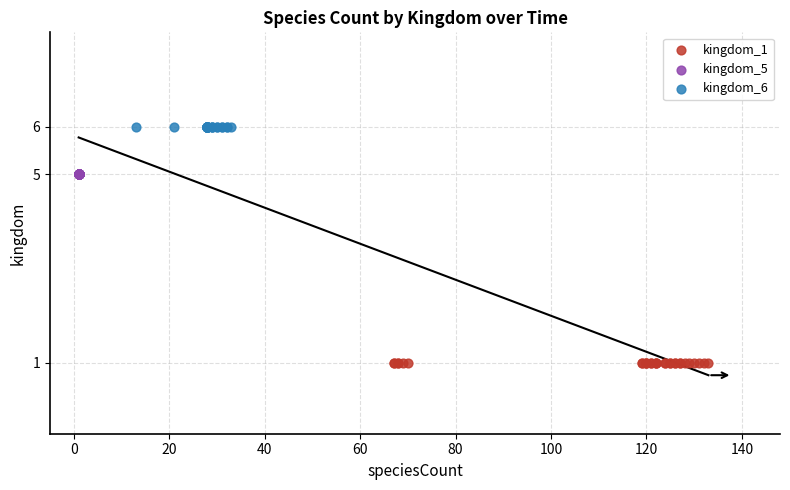

Which series contains the highest Y value?

kingdom_6